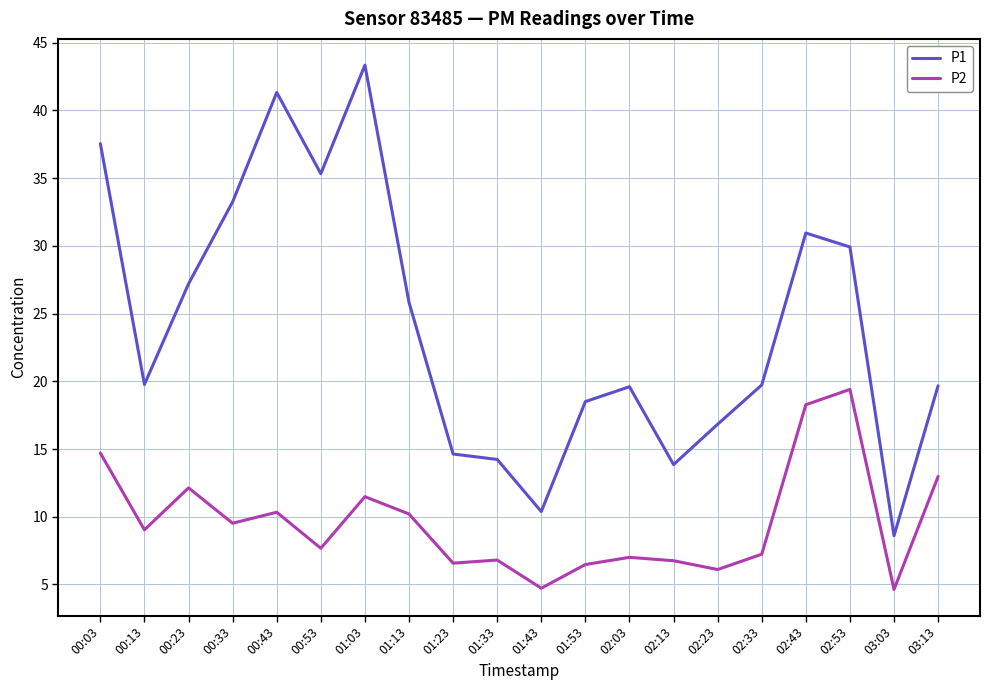

At how many categories does at least one series exceed 35?

4